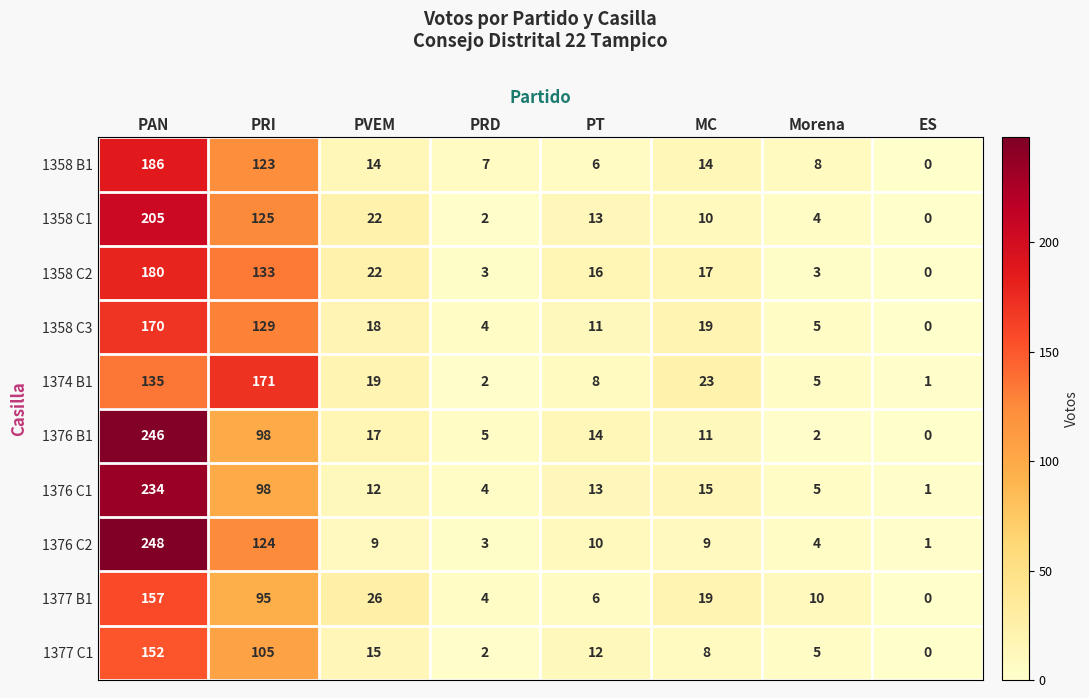

Rank the series by their maximum value, from lowest to highest.

1377 C1, 1377 B1, 1358 C3, 1374 B1, 1358 C2, 1358 B1, 1358 C1, 1376 C1, 1376 B1, 1376 C2